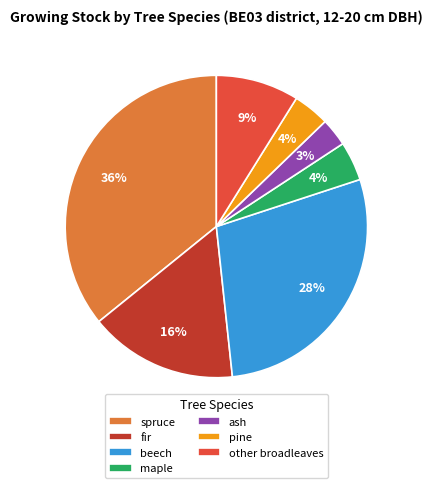

To the nearest percent, what is the difference between the largest and smallest slice percentages?

33%